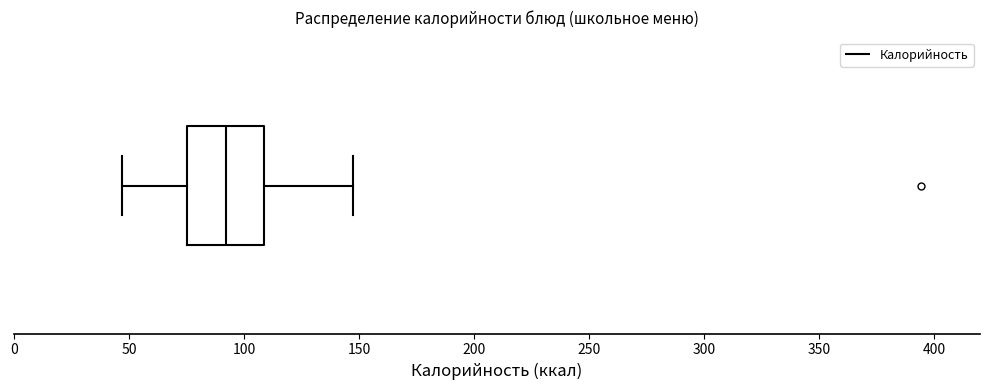

Read this box plot against the x-axis: the position of the median line, the range covered by the box, and the ends of both whiskers. The values are not printed on the chart, so give them approximately, as read against the axis.

median 90, box 75 to 110, whiskers 45 to 150